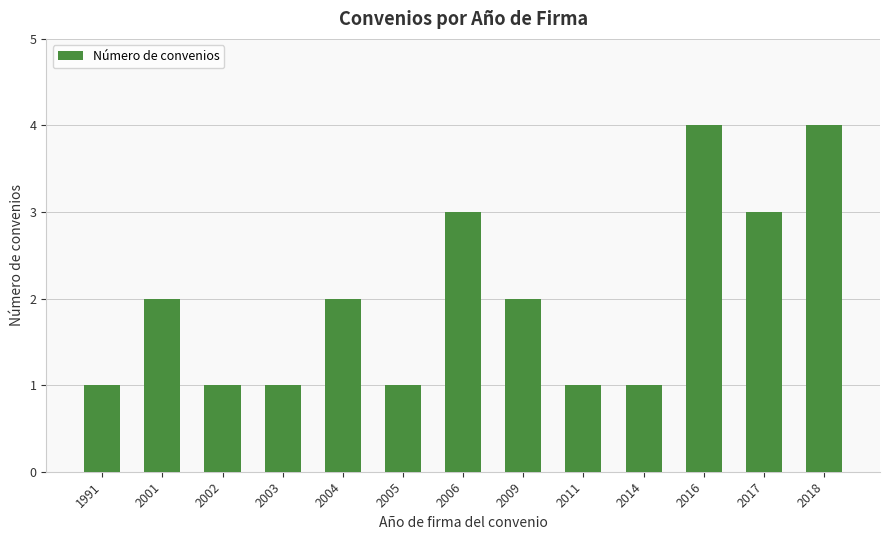

Reading right to left, transcribe all the data shown in this chart.

4	3	4	1	1	2	3	1	2	1	1	2	1